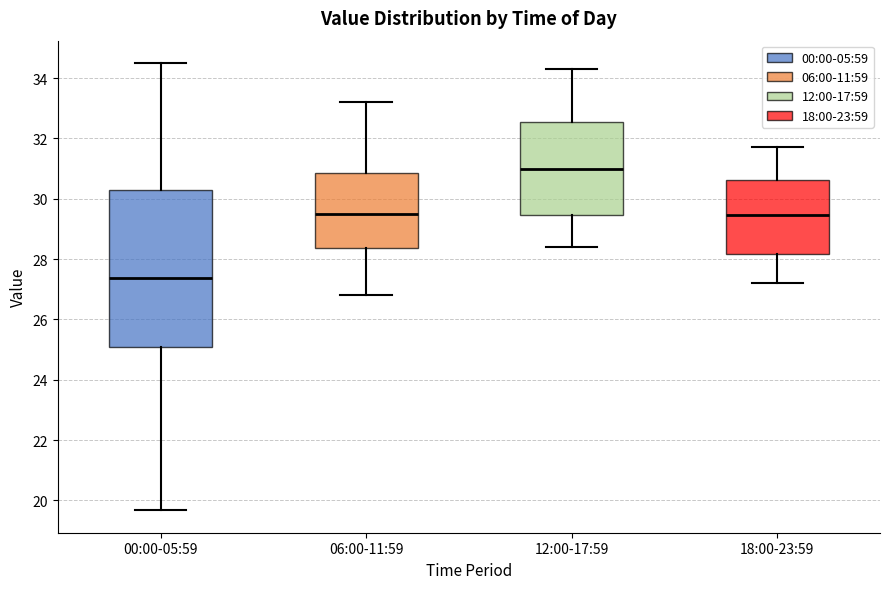

Which box's median line is the lowest?

00:00-05:59